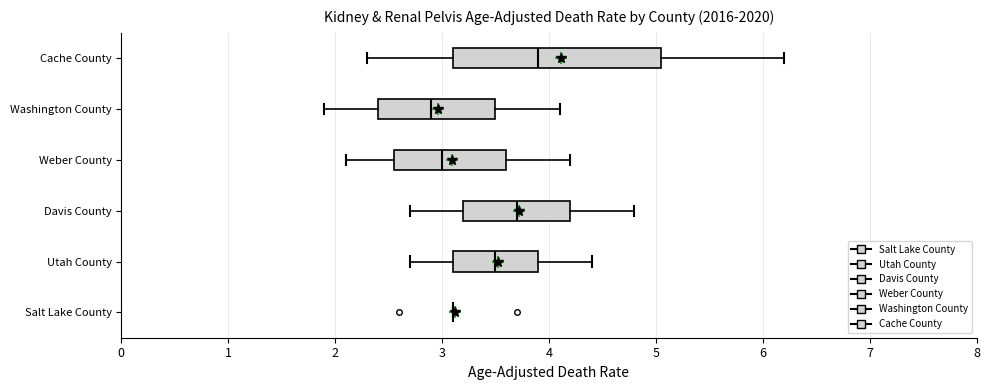

Comparing the boxes themselves (not the whiskers), which one is the widest?

Cache County